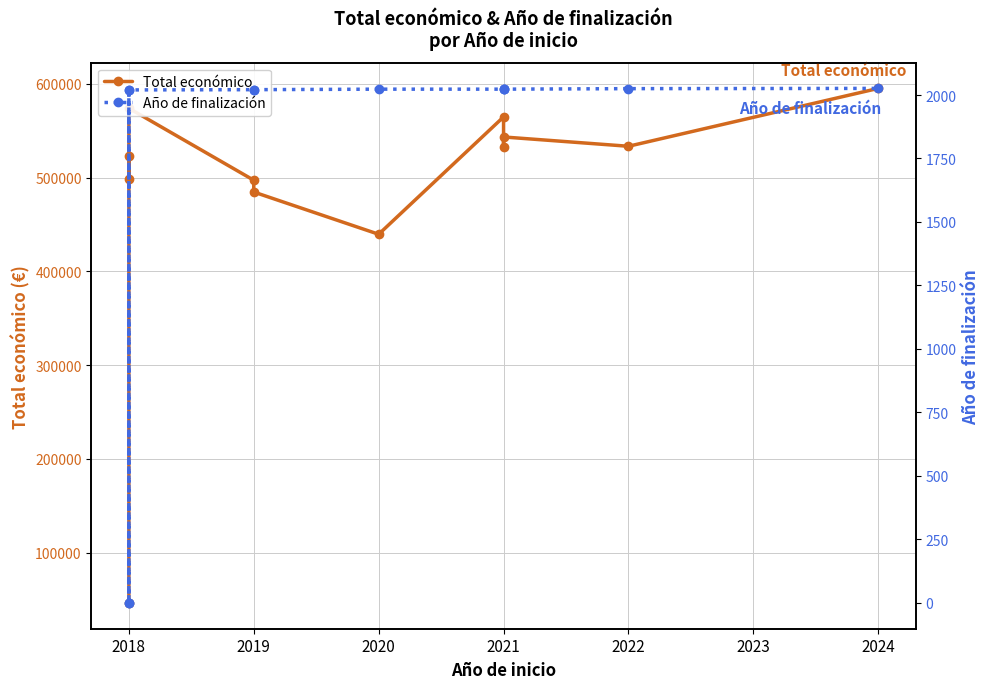

How many lines are shown in the chart?

2